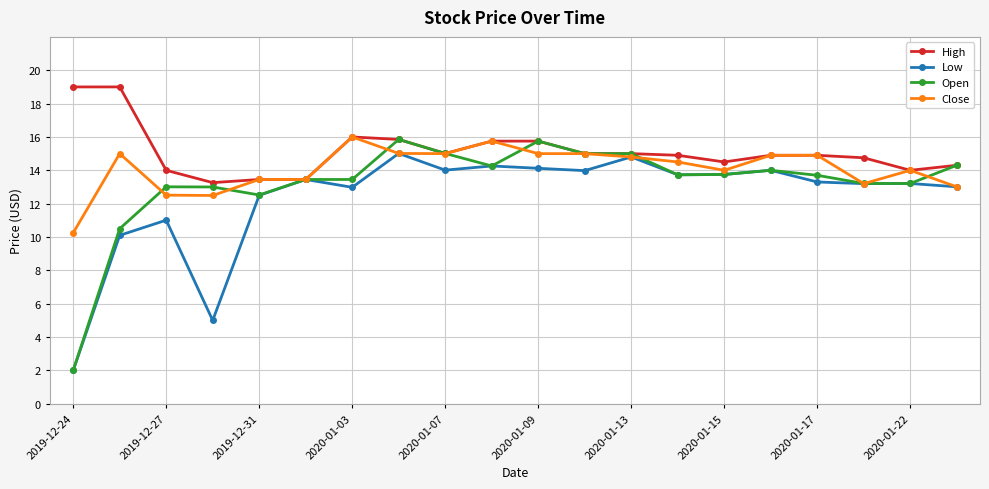

List the series in order of their overall mean, highest first.

High, Close, Open, Low